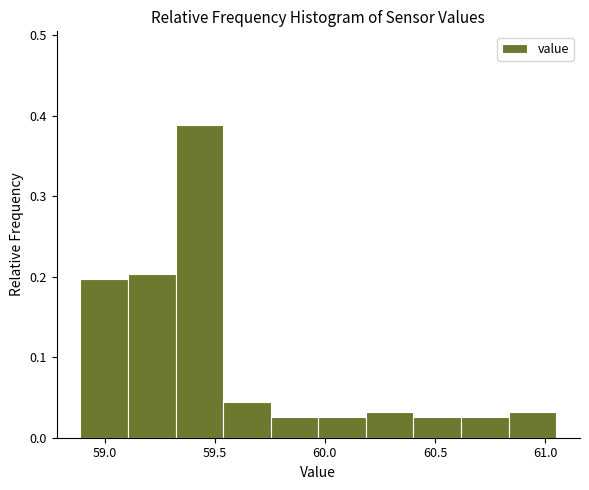

Reading left to right, transcribe this chart: for each bar, give the range it covers on the x-axis and its height. Neither the bar edges nor the heights are printed on the chart, so give them approximately, as read against the axes.

58.90 to 59.10: 0.20
59.10 to 59.30: 0.20
59.30 to 59.55: 0.39
59.55 to 59.75: 0.04
59.75 to 59.95: 0.03
59.95 to 60.20: 0.03
60.20 to 60.40: 0.03
60.40 to 60.60: 0.03
60.60 to 60.85: 0.03
60.85 to 61.05: 0.03